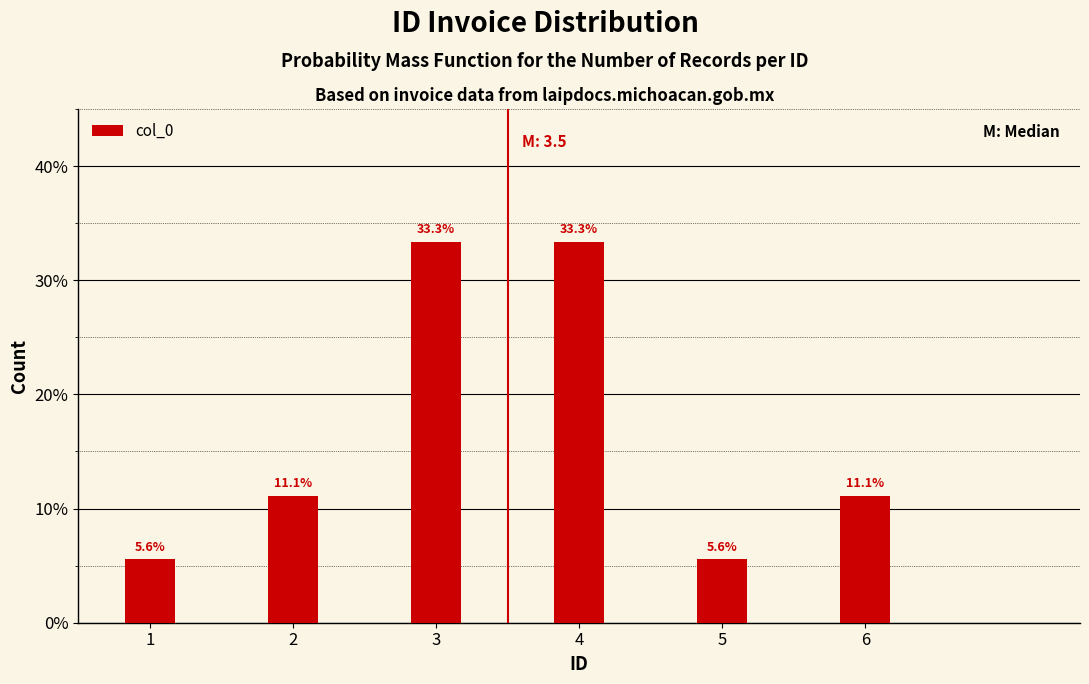

Are the bars horizontal?

No